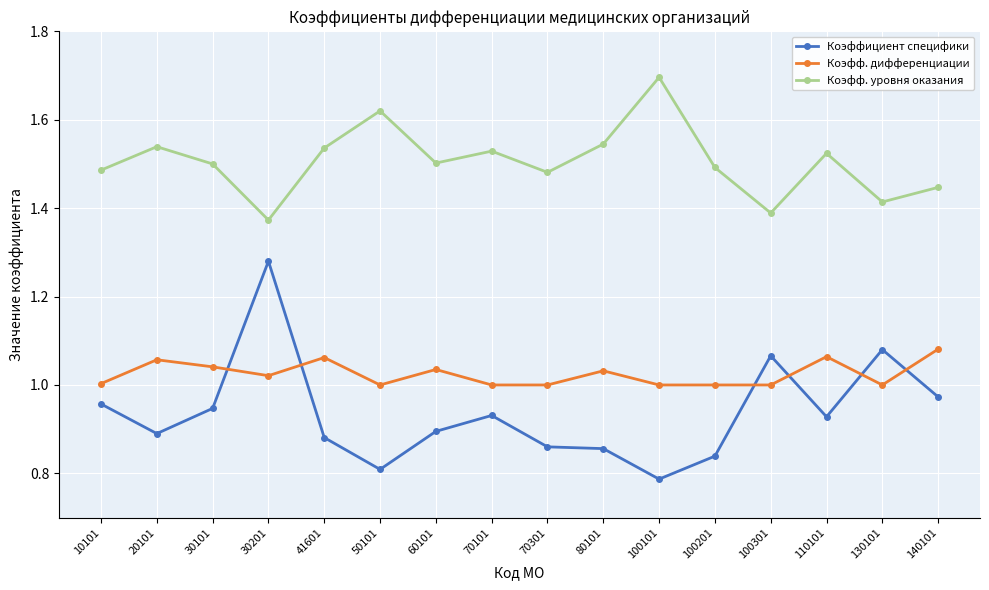

What is the total value across all series at 20101?

3.5